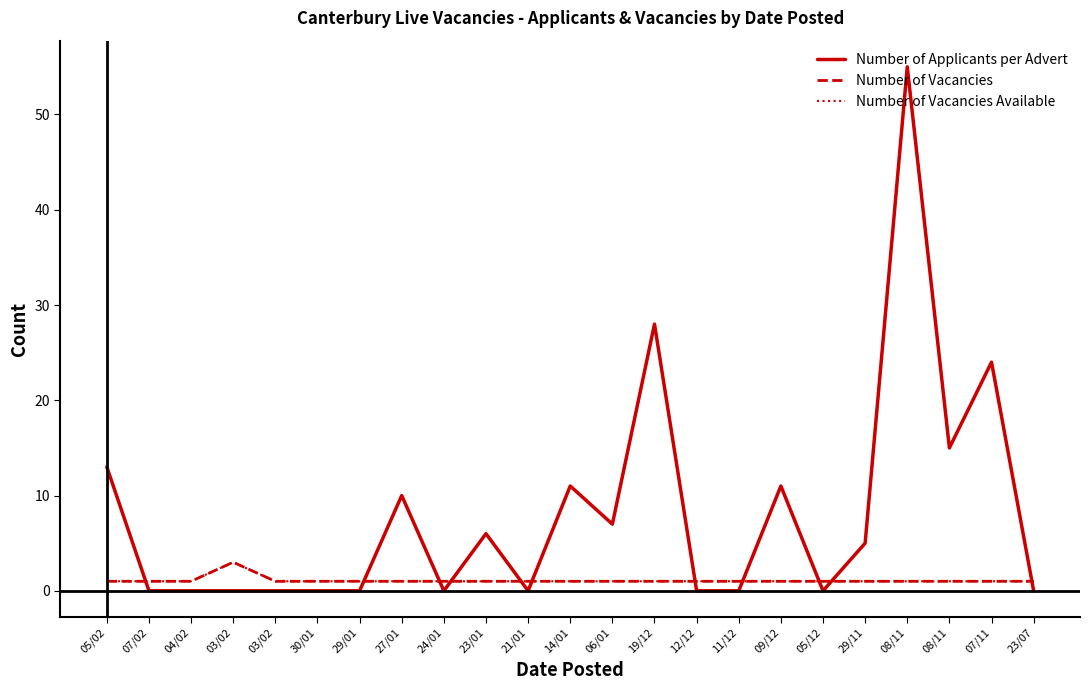

Does the chart display data point markers on the line(s)?

No